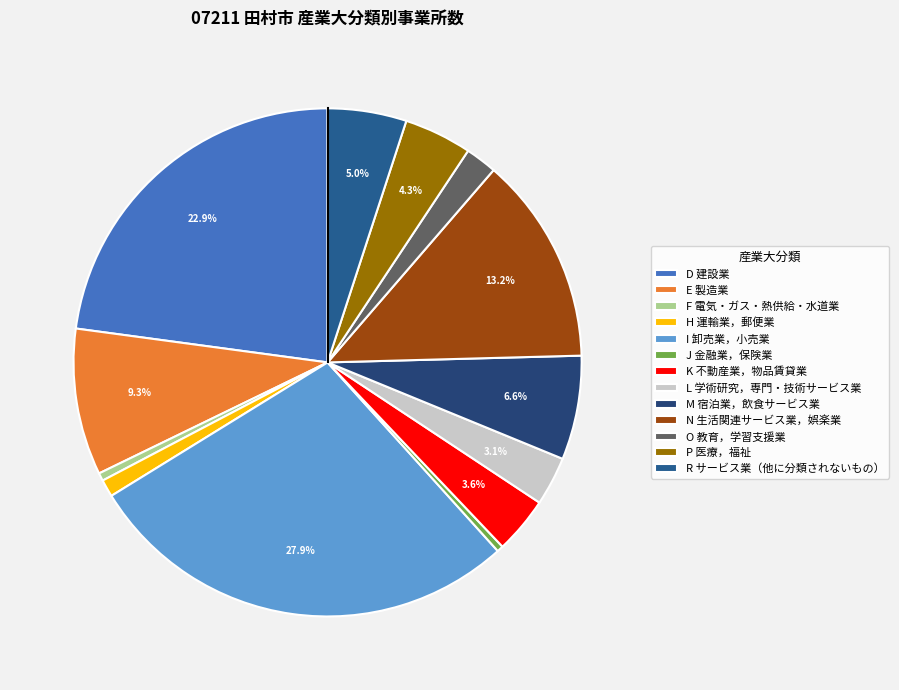

What is the change in value from D 建設業 to E 製造業?

-135